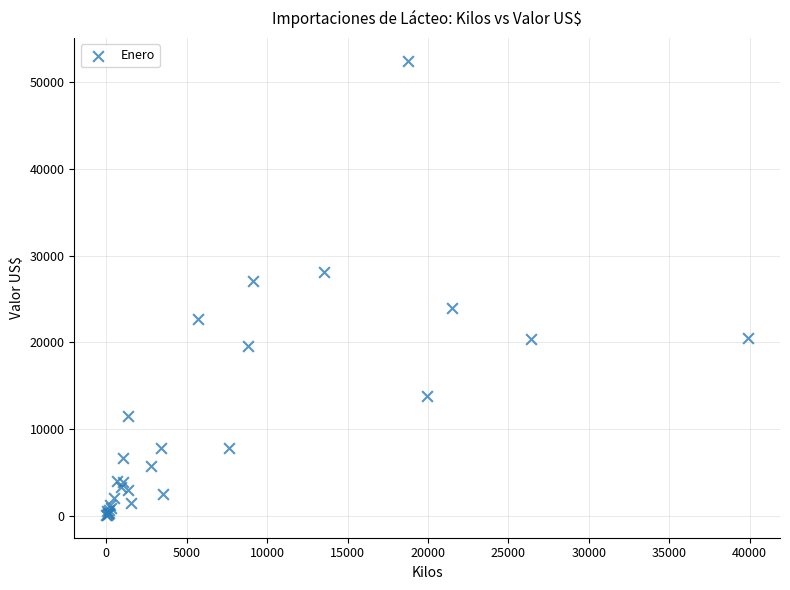

What Y value in the scatter plot is closest to 26279?

27027.7